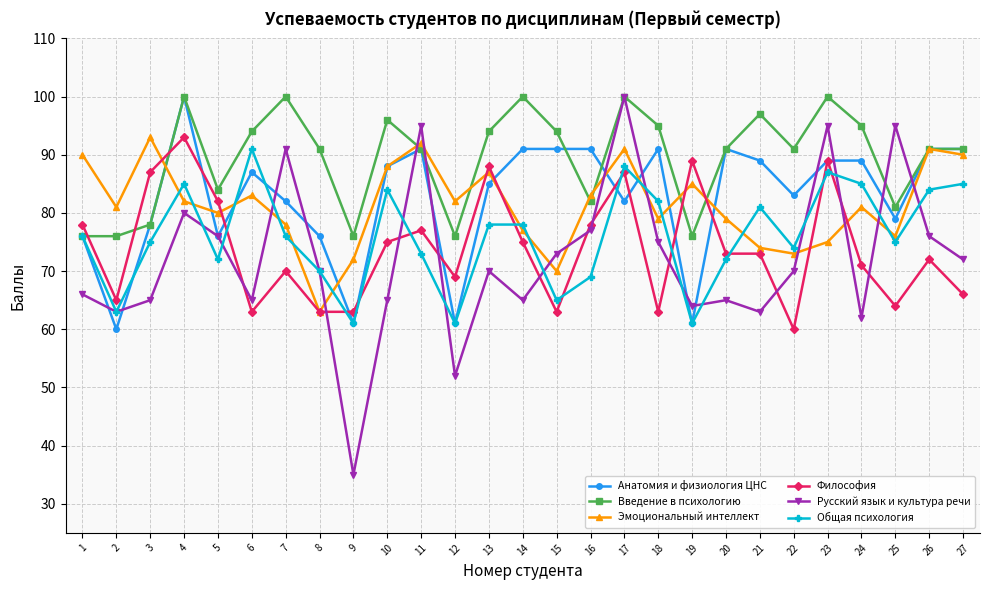

Which series has the largest range (max minus min)?

Русский язык и культура речи